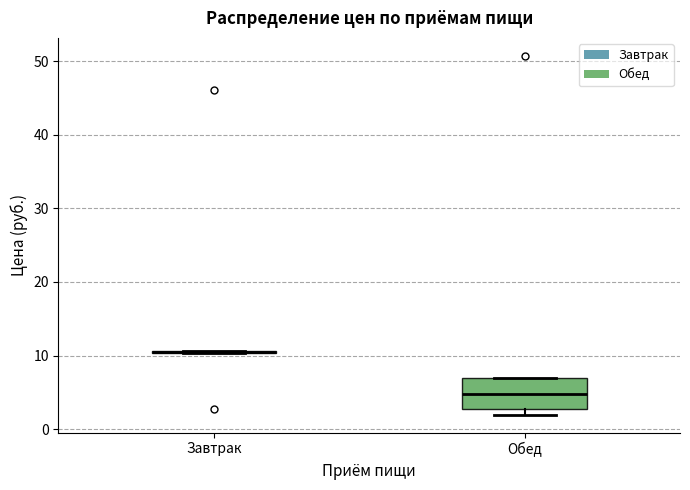

Reading left to right, read every box against the y-axis: the position of its median line, the range the box covers, and the ends of its whiskers. The values are not printed on the chart, so give them approximately, as read against the axis.

Завтрак: box collapsed to a line at 11, whiskers 10 to 11
Обед: median 5, box 3 to 7, whiskers 2 to 7